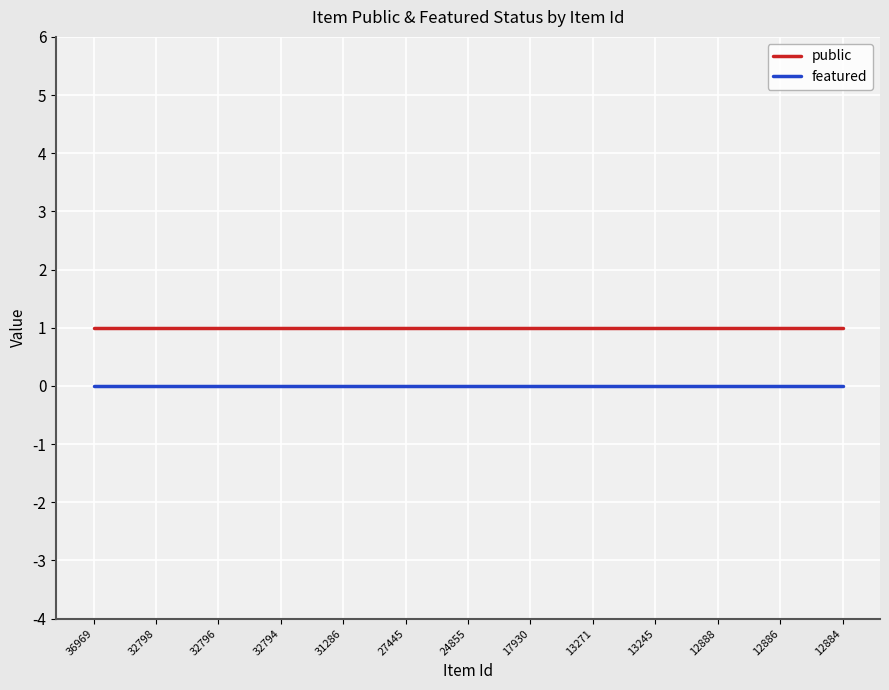

List the series in order of their overall mean, lowest first.

featured, public